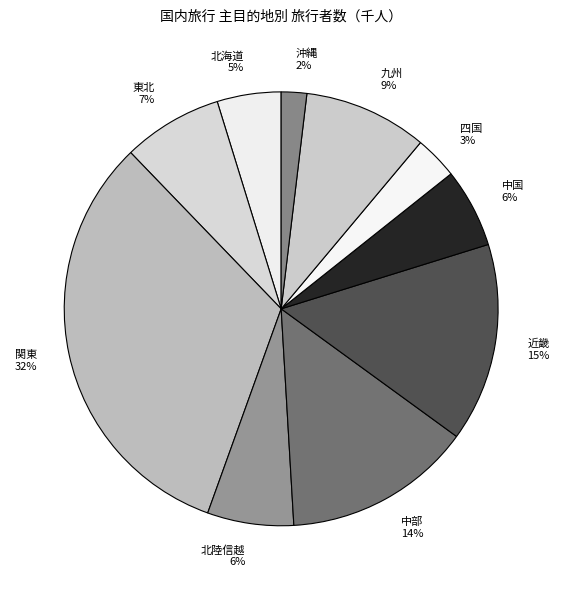

Which has a higher value, 九州 or 東北?

九州